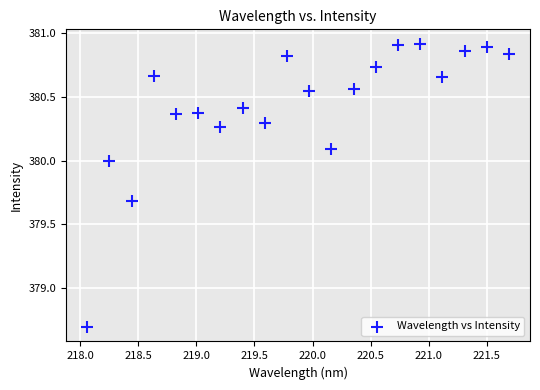

What Y value in the scatter plot is closest to 379?

378.7